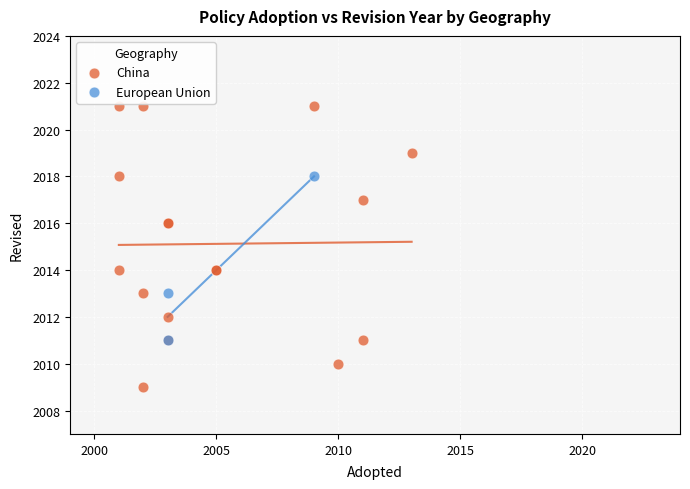

Which series contains the highest Y value?

China